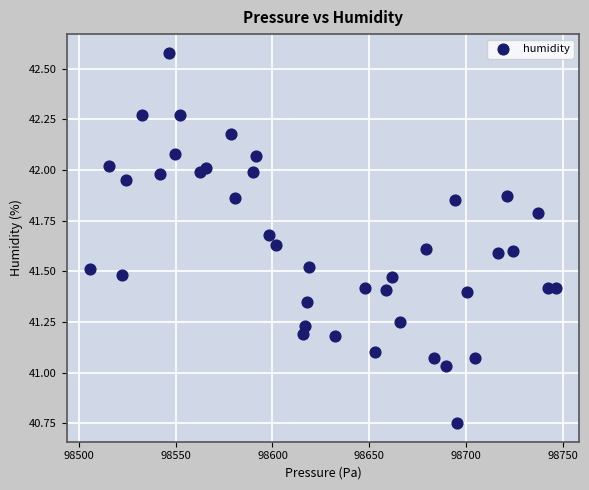

What is the range of Y values (max minus min)?

1.8